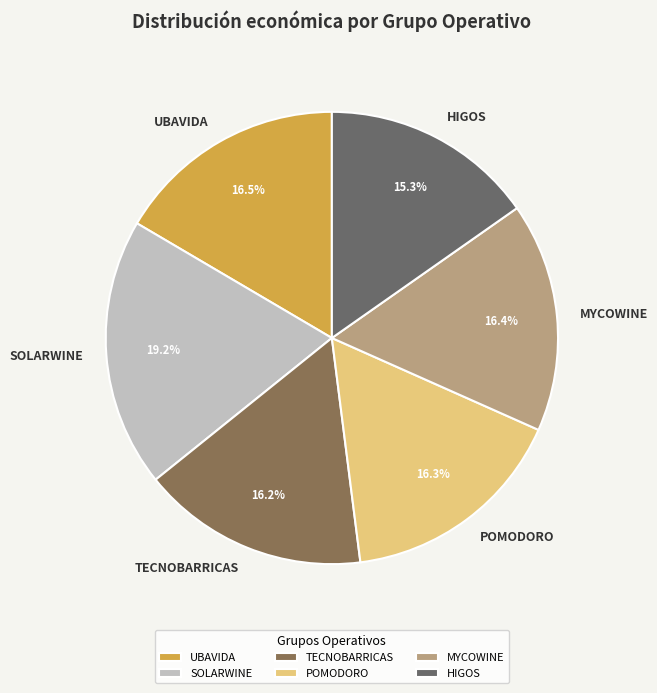

What is the smallest slice in the pie chart?

HIGOS